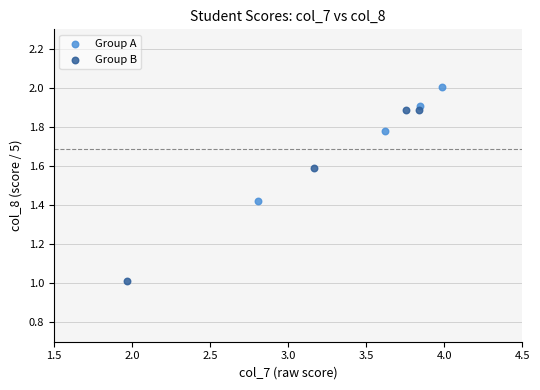

Which series reaches the maximum Y coordinate?

Group A